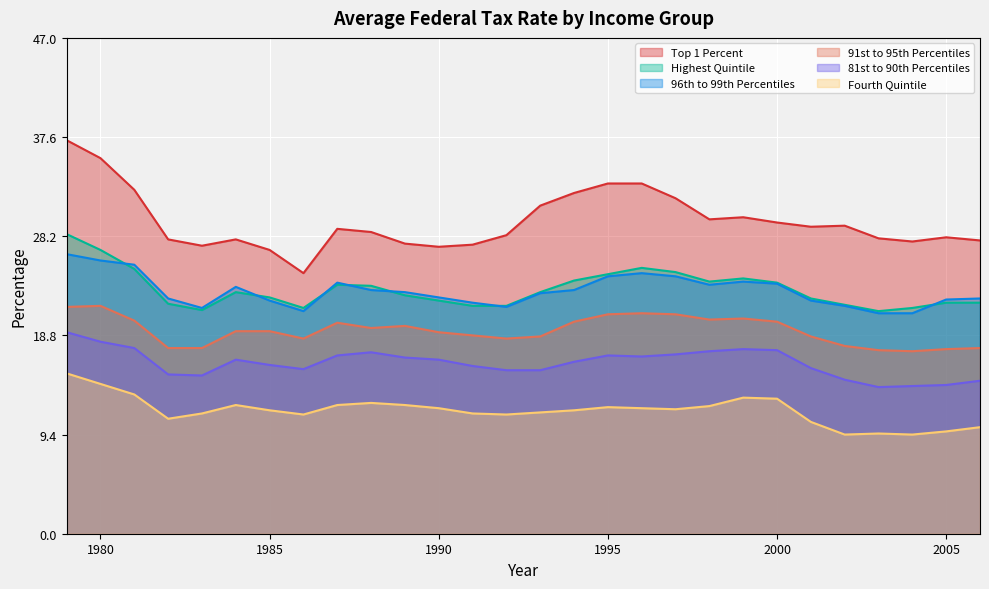

What is the sum of the Fourth Quintile values at 1989 and 1994?

23.9